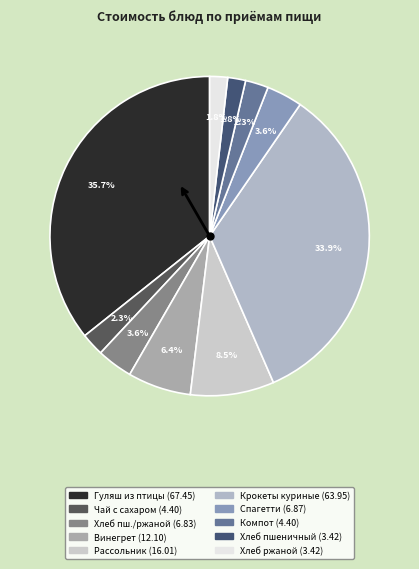

Count the number of slices in the pie.

10